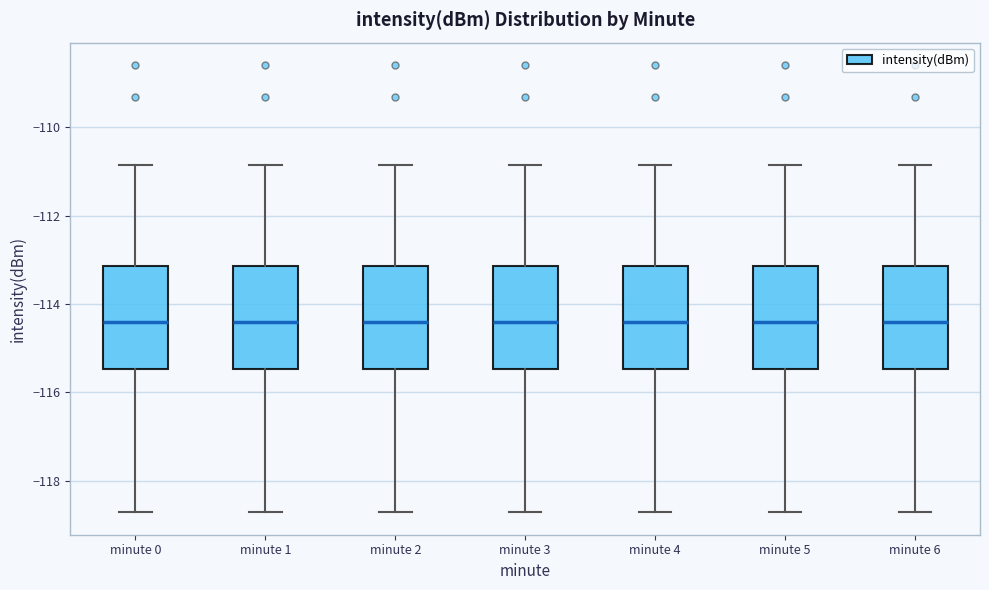

Reading left to right, read every box against the y-axis: the position of its median line, the range the box covers, and the ends of its whiskers. The values are not printed on the chart, so give them approximately, as read against the axis.

minute 0: median -114.4, box -115.4 to -113.2, whiskers -118.8 to -110.8
minute 1: median -114.4, box -115.4 to -113.2, whiskers -118.8 to -110.8
minute 2: median -114.4, box -115.4 to -113.2, whiskers -118.8 to -110.8
minute 3: median -114.4, box -115.4 to -113.2, whiskers -118.8 to -110.8
minute 4: median -114.4, box -115.4 to -113.2, whiskers -118.8 to -110.8
minute 5: median -114.4, box -115.4 to -113.2, whiskers -118.8 to -110.8
minute 6: median -114.4, box -115.4 to -113.2, whiskers -118.8 to -110.8